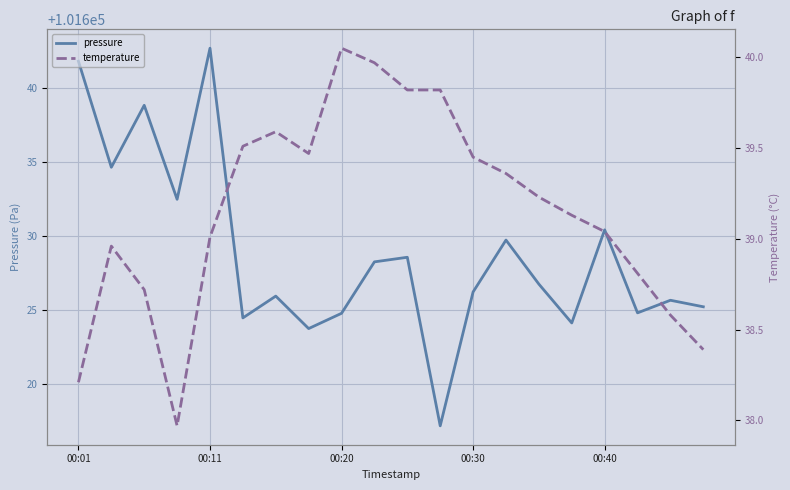

True or false: temperature and pressure intersect in this chart.

False